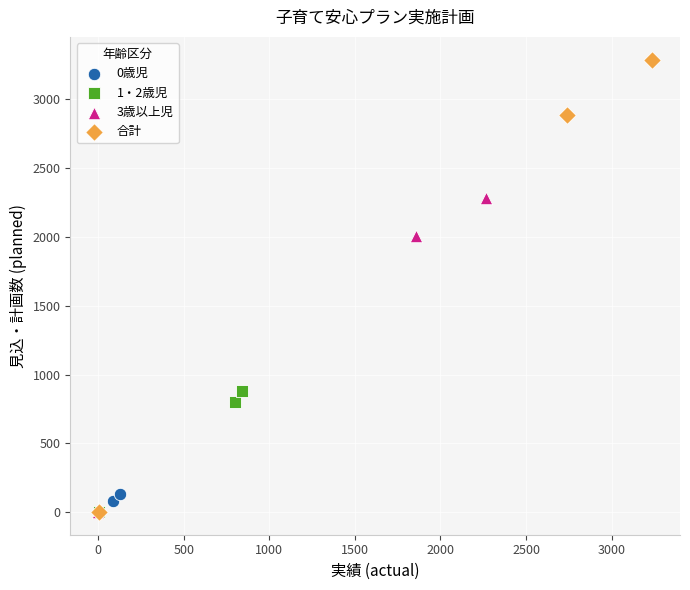

Which series has the largest Y range (max minus min)?

合計